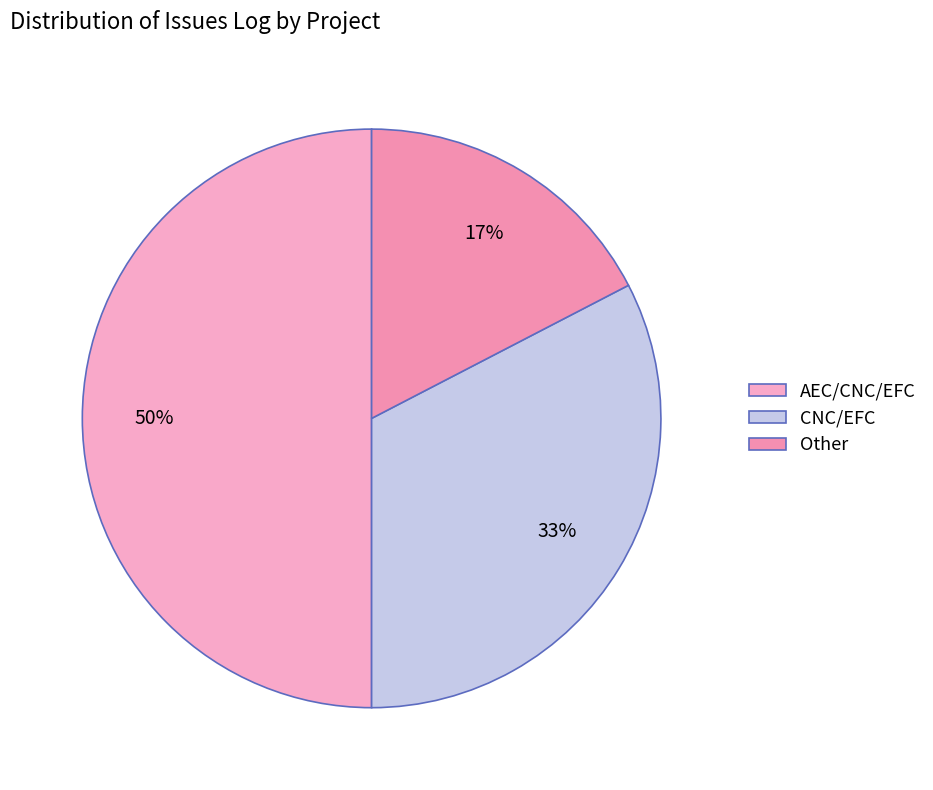

What is the smallest slice in the pie chart?

Other